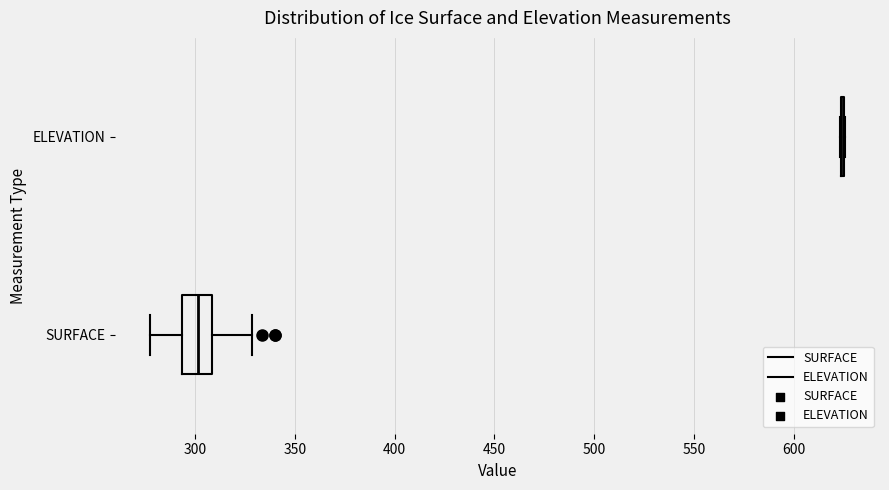

Reading bottom to top, read every box against the x-axis: the position of its median line, the range the box covers, and the ends of its whiskers. The values are not printed on the chart, so give them approximately, as read against the axis.

SURFACE: median 300, box 295 to 310, whiskers 275 to 330
ELEVATION: box collapsed to a line at 625, whiskers 625 to 625